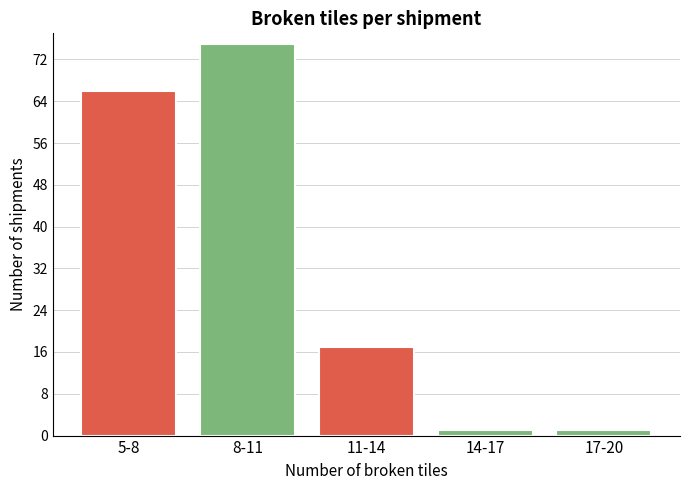

Reading right to left, what are all the values shown in this chart?

17-20=1	14-17=1	11-14=17	8-11=75	5-8=66